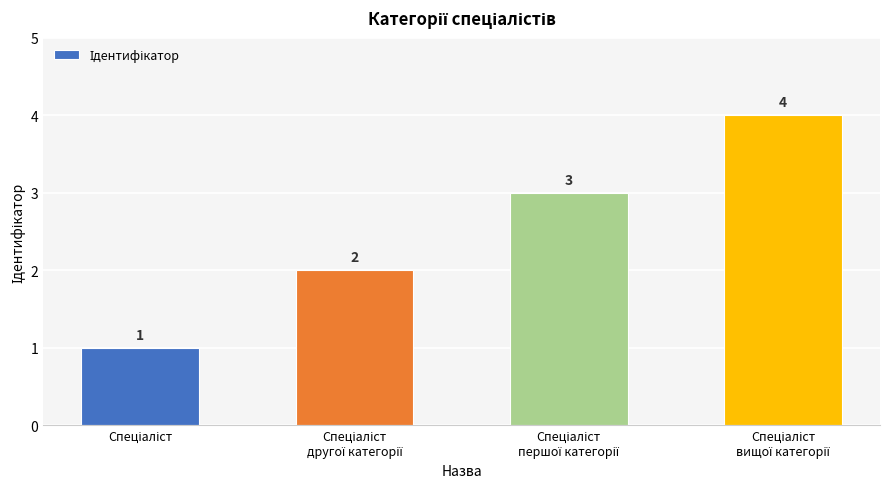

How many bars are there in total?

4